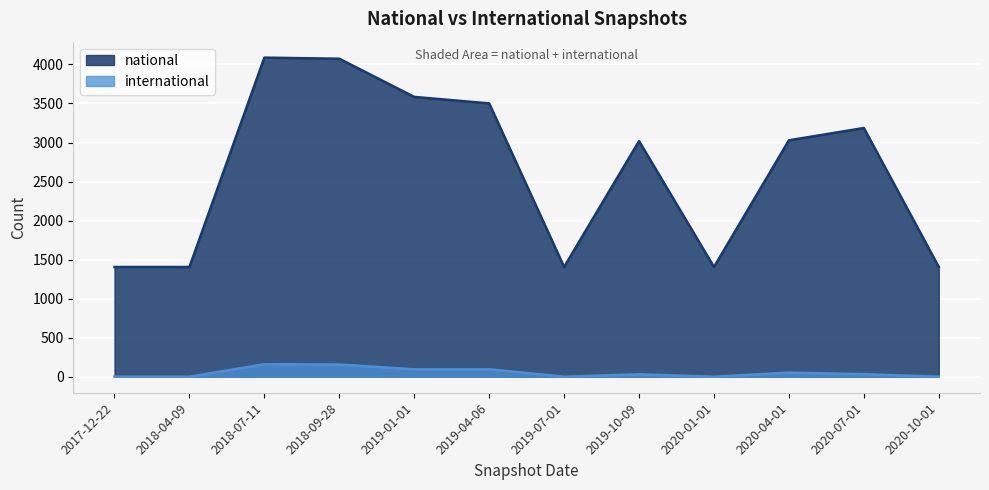

Where is the first local minimum for national?

2019-07-01